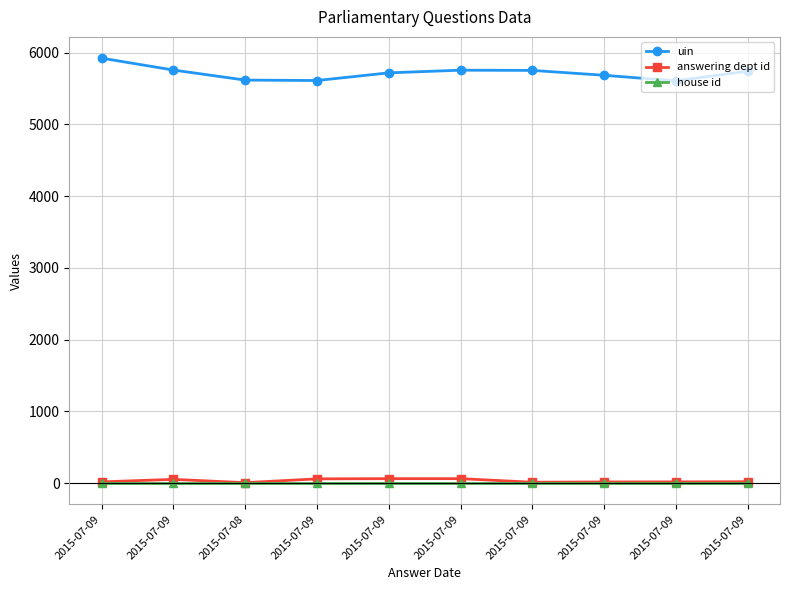

Reading left to right, what are all the values shown in this chart?

uin: 5925	5759	5619	5613	5720	5757	5754	5686	5608	5744
answering dept id: 18	53	7	60	63	63	13	17	18	20
house id: 1	1	1	1	1	1	1	1	1	1